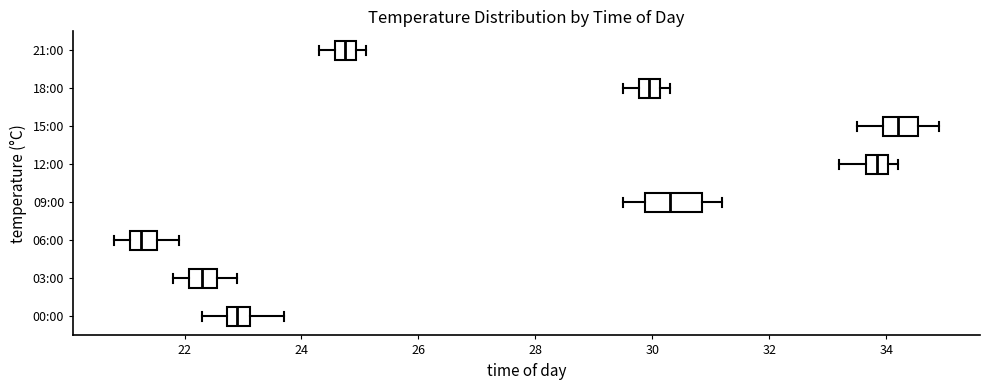

Reading bottom to top, read every box against the x-axis: the position of its median line, the range the box covers, and the ends of its whiskers. The values are not printed on the chart, so give them approximately, as read against the axis.

00:00: median 23.0, box 22.8 to 23.2, whiskers 22.4 to 23.8
03:00: median 22.4, box 22.0 to 22.6, whiskers 21.8 to 23.0
06:00: median 21.2, box 21.0 to 21.6, whiskers 20.8 to 22.0
09:00: median 30.4, box 29.8 to 30.8, whiskers 29.6 to 31.2
12:00: median 33.8, box 33.6 to 34.0, whiskers 33.2 to 34.2
15:00: median 34.2, box 34.0 to 34.6, whiskers 33.6 to 35.0
18:00: median 30.0, box 29.8 to 30.2, whiskers 29.6 to 30.4
21:00: median 24.8, box 24.6 to 25.0, whiskers 24.4 to 25.2